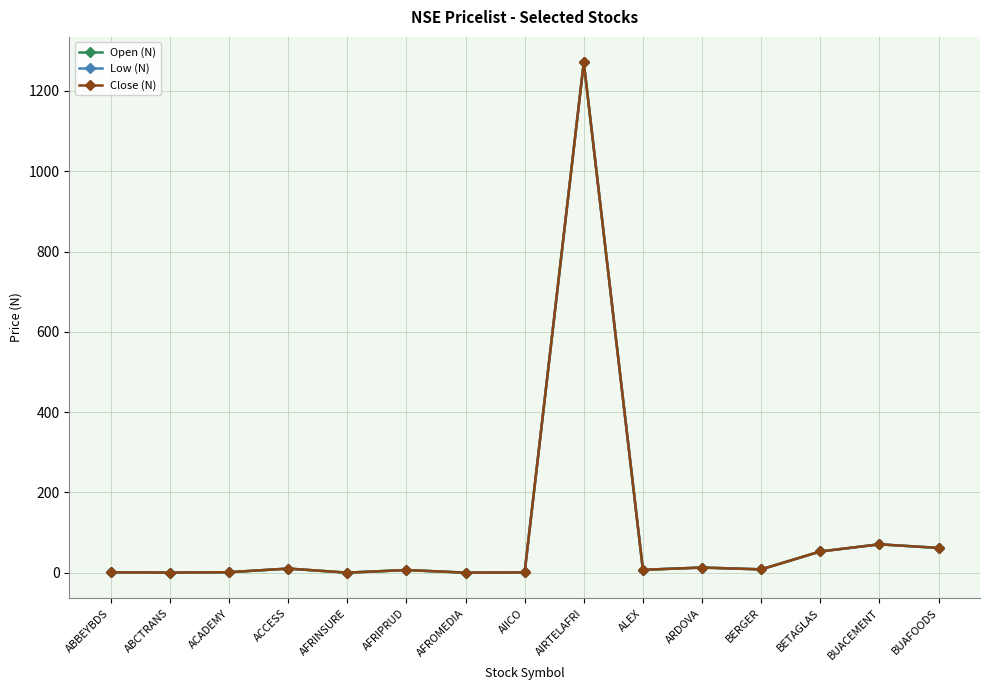

What position from the left is ABBEYBDS?

1